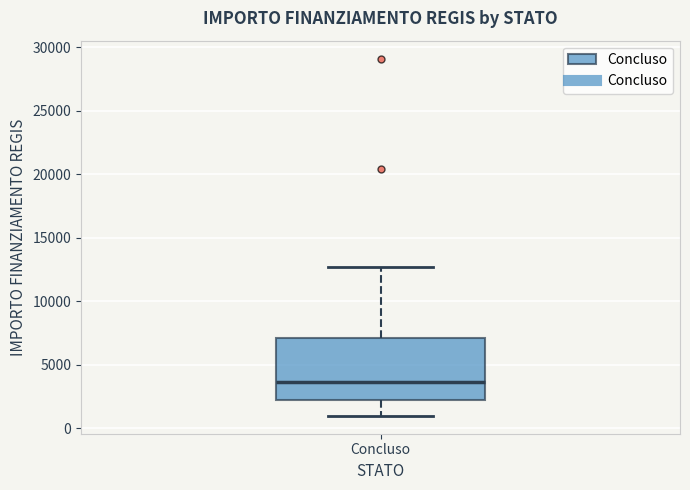

Where does the lower whisker of the box for Concluso end on the y-axis? The values are not printed on the chart, so give them approximately, as read against the axis.

1000